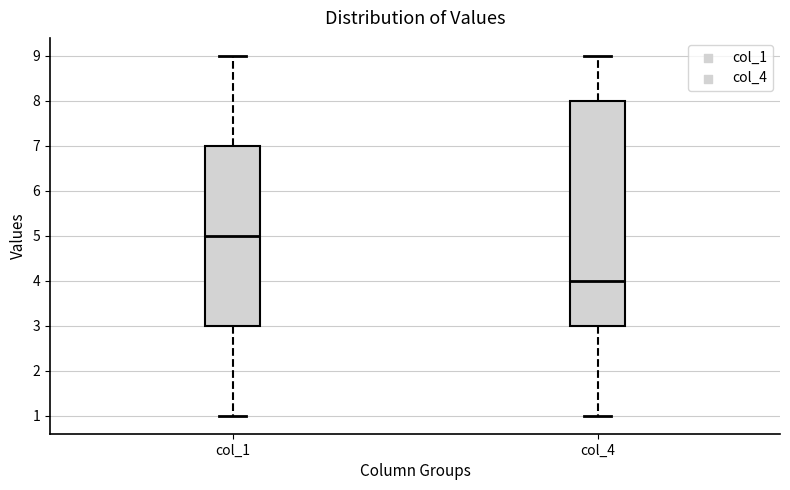

Reading left to right, read every box against the y-axis: the position of its median line, the range the box covers, and the ends of its whiskers. The values are not printed on the chart, so give them approximately, as read against the axis.

col_1: median 5, box 3 to 7, whiskers 1 to 9
col_4: median 4, box 3 to 8, whiskers 1 to 9